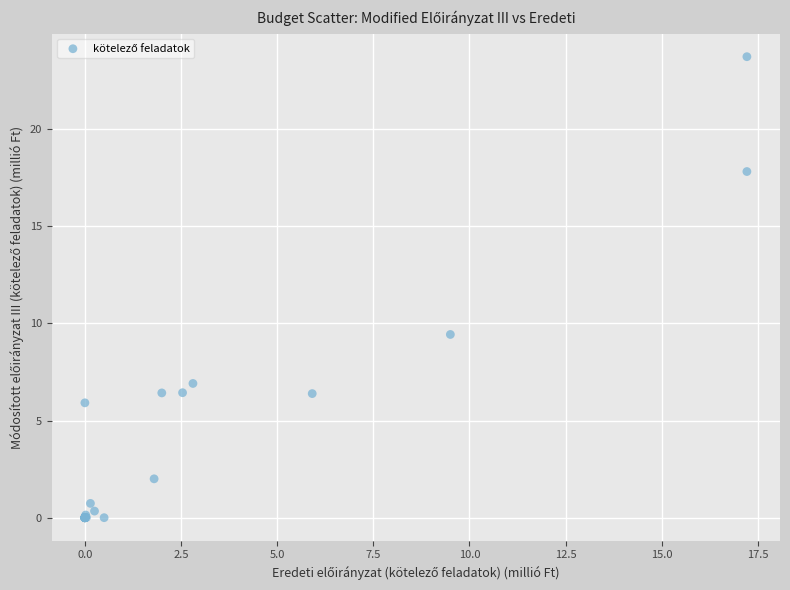

What Y value in the scatter plot is closest to 11?

9.4